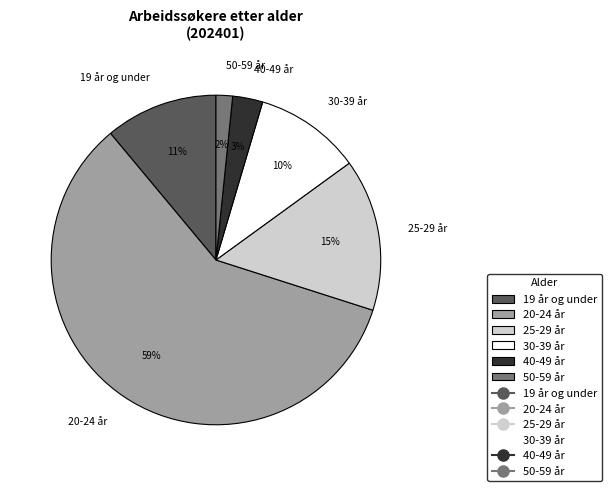

Rank the categories by value from highest to lowest.

20-24 år, 25-29 år, 19 år og under, 30-39 år, 40-49 år, 50-59 år